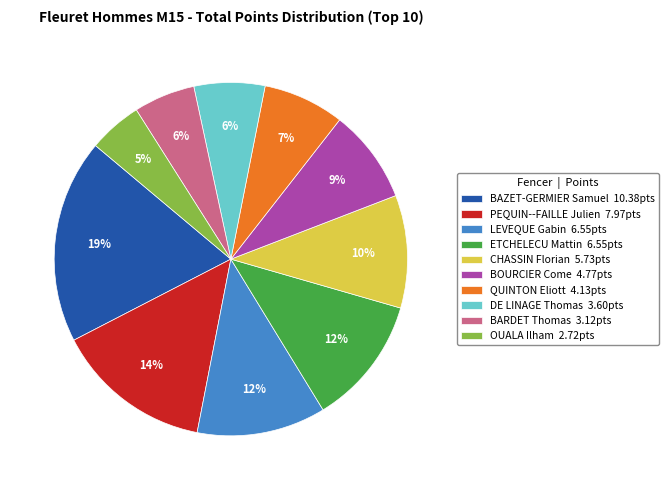

Which category has the biggest portion of the pie?

BAZET-GERMIER Samuel